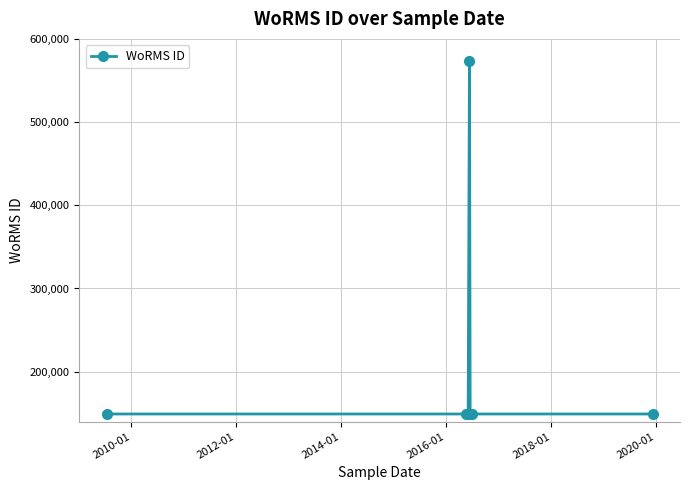

What is the value of the 5th point from the left?

149186